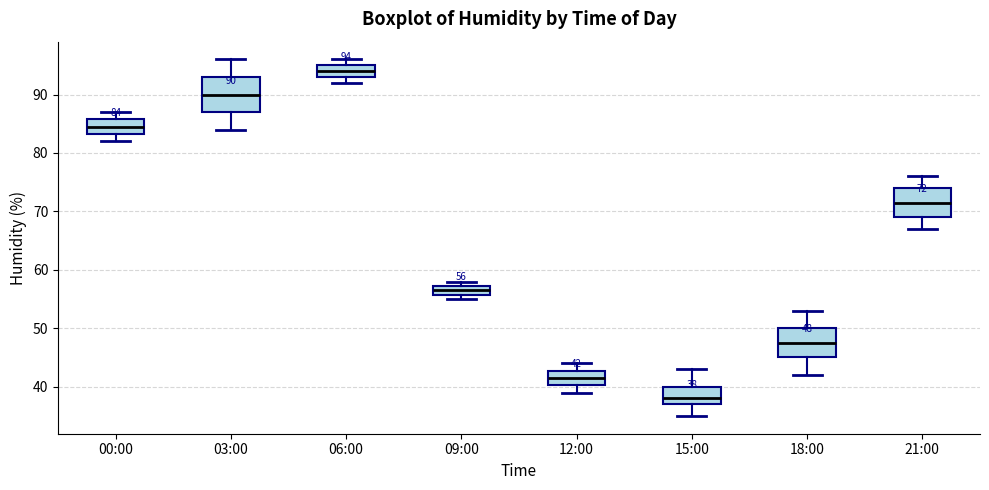

Which box is the tallest, from its lower edge to its upper edge?

03:00